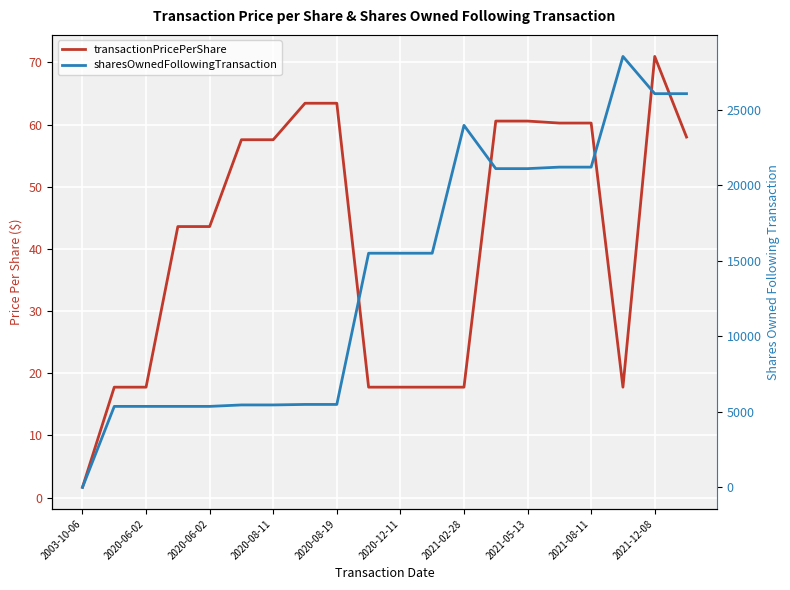

How many categories are shown in the chart?

20